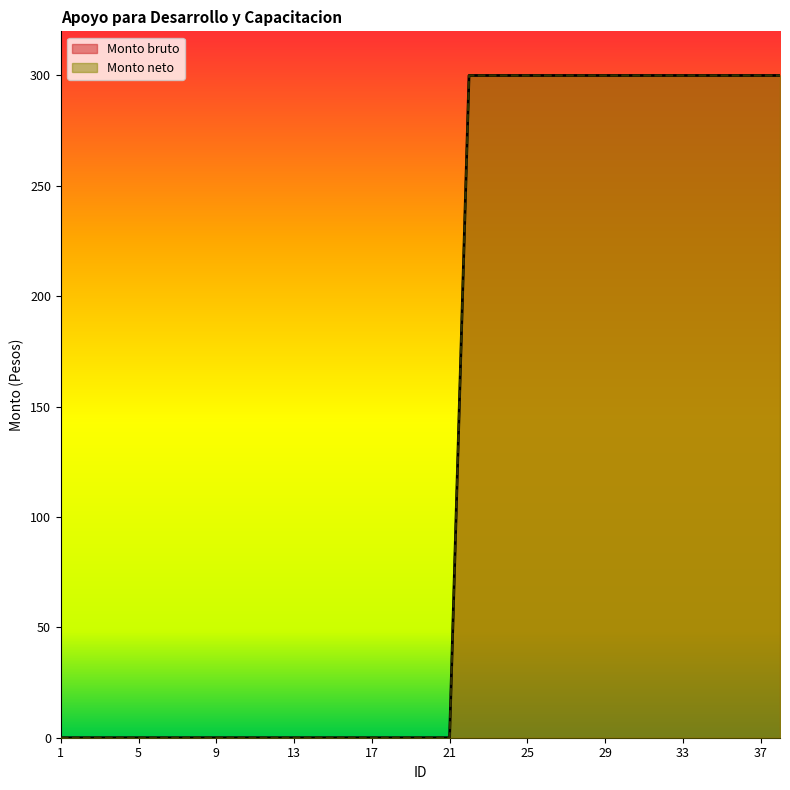

What is the value of the Monto bruto point at the 29th from the left?

300